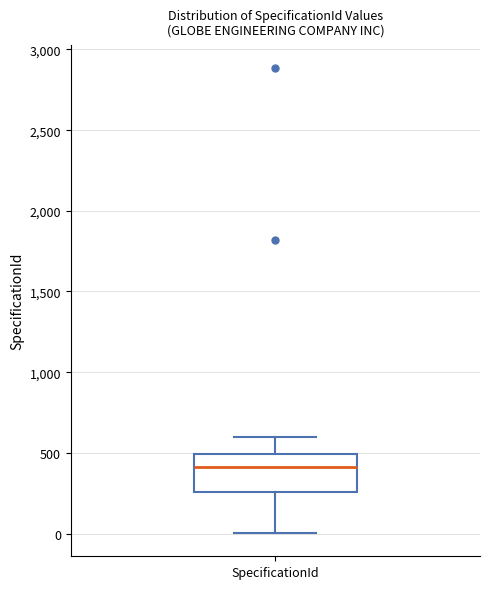

Where is the upper edge of the box for SpecificationId on the y-axis? The values are not printed on the chart, so give them approximately, as read against the axis.

500